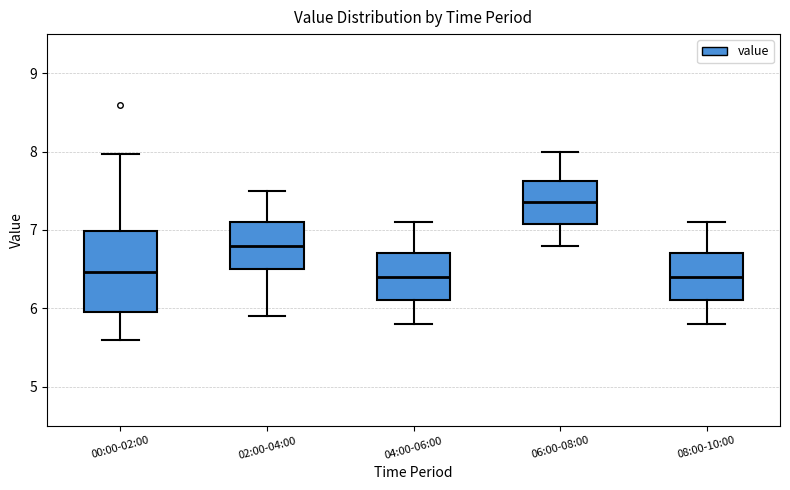

Where does the upper whisker of the box for 06:00-08:00 end on the y-axis? The values are not printed on the chart, so give them approximately, as read against the axis.

8.0